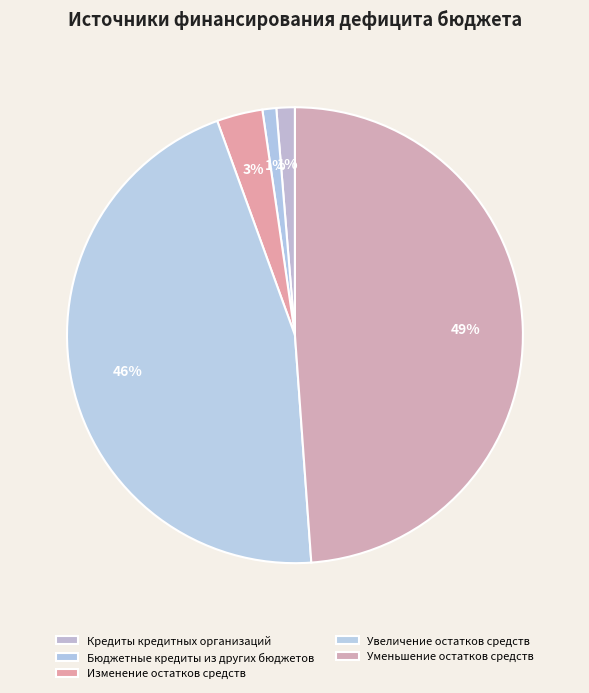

To the nearest percent, what is the average slice percentage?

20%